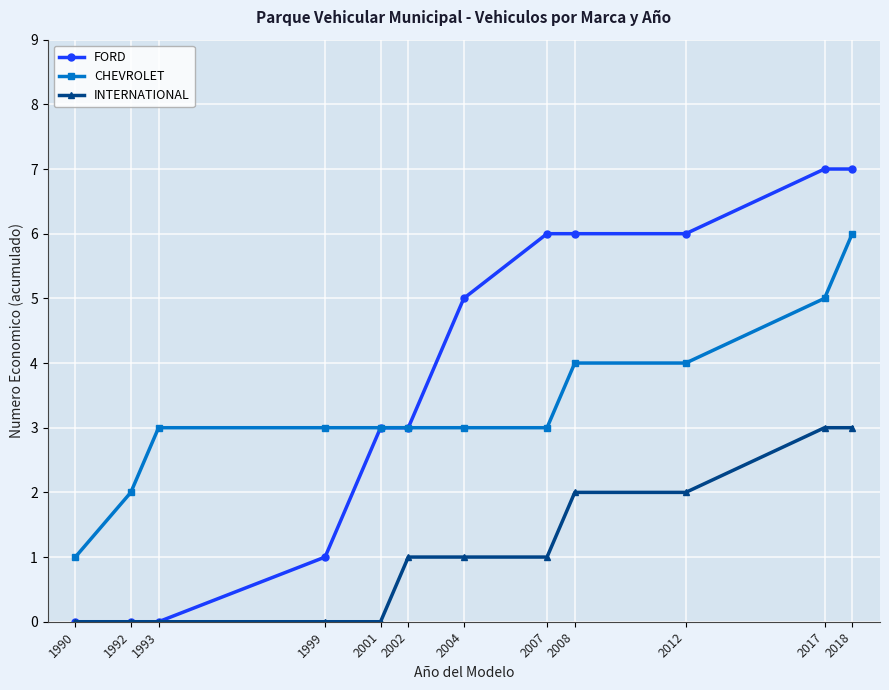

Which category has the highest value in the CHEVROLET series?

2018